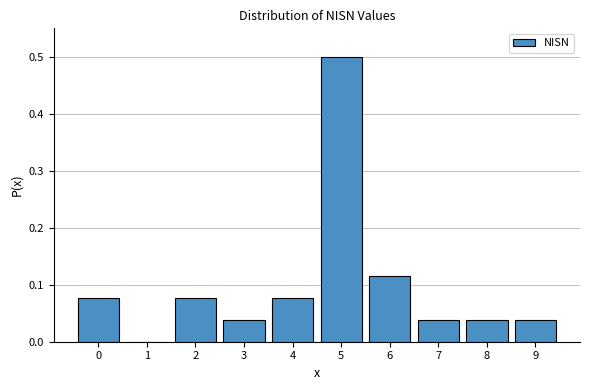

The chart shows a value of 0.0 at 2. True or false?

False